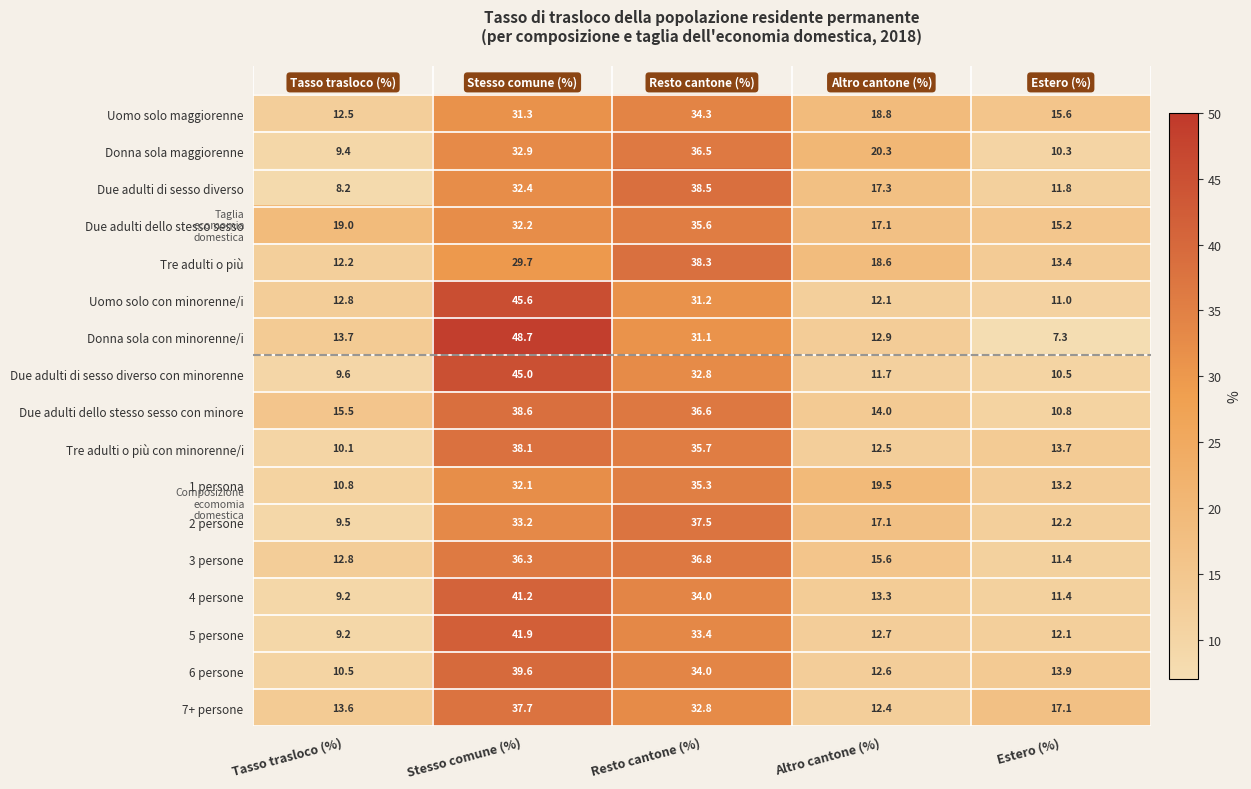

What is the difference between the second highest and second lowest values in the Due adulti dello stesso sesso series?

15.1